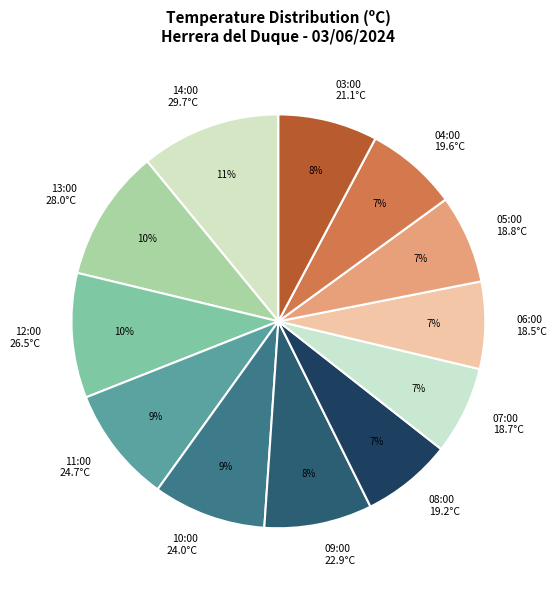

Combined, do 12:00 26.5°C and 14:00 29.7°C account for over 50%?

No